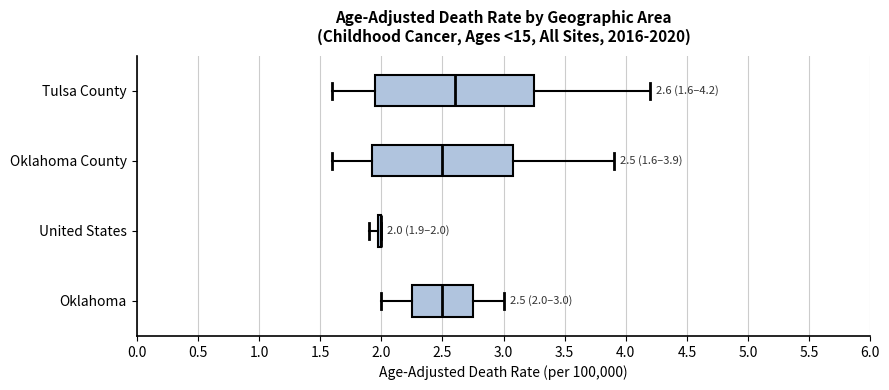

Which box is the widest, from its left edge to its right edge?

Tulsa County